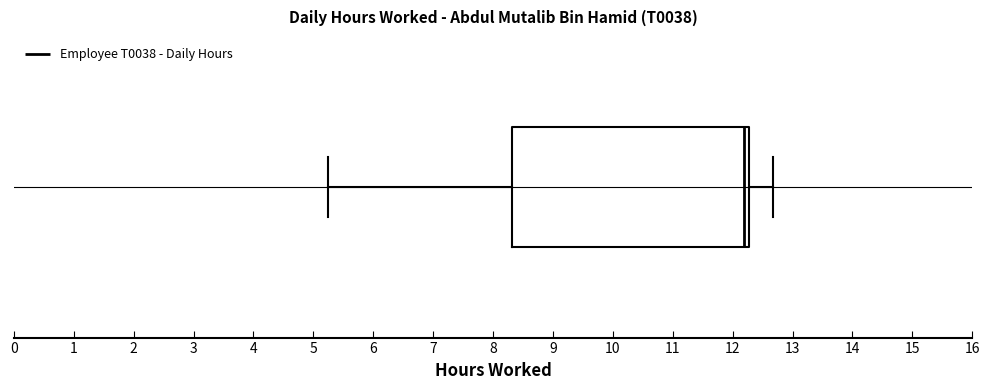

Transcribe this box plot: give where the median line is, the range the box spans, and where the two whiskers end, as read against the x-axis. The values are not printed on the chart, so give them approximately, as read against the axis.

median 12.2, box 8.3 to 12.3, whiskers 5.2 to 12.7